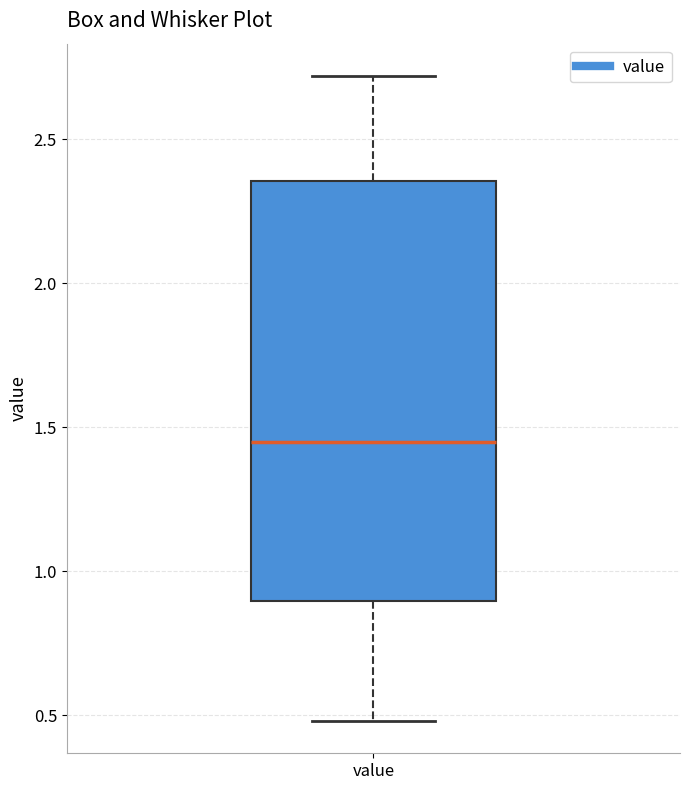

Where does the median line of the box for value sit on the y-axis? The values are not printed on the chart, so give them approximately, as read against the axis.

1.45